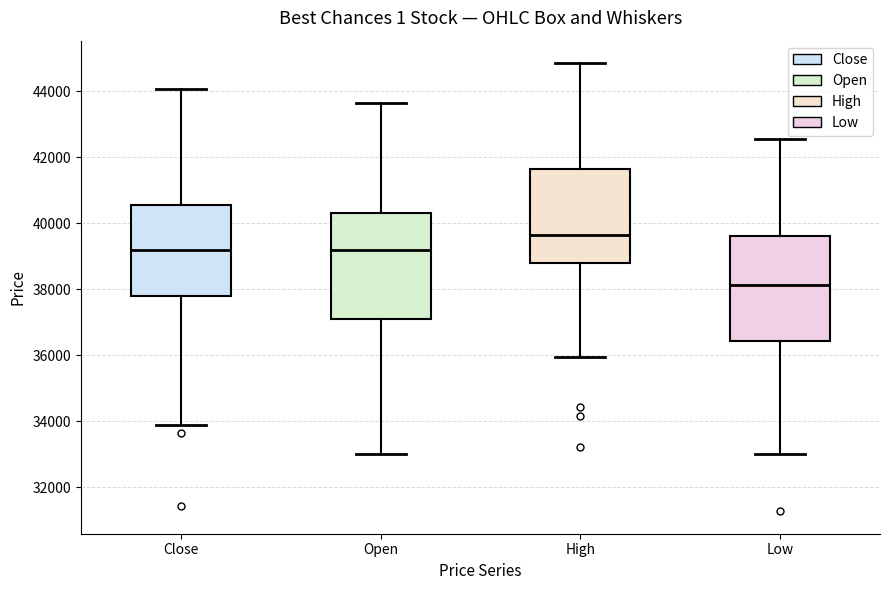

Reading left to right, read every box against the y-axis: the position of its median line, the range the box covers, and the ends of its whiskers. The values are not printed on the chart, so give them approximately, as read against the axis.

Close: median 39200, box 37800 to 40600, whiskers 33800 to 44000
Open: median 39200, box 37200 to 40400, whiskers 33000 to 43600
High: median 39600, box 38800 to 41600, whiskers 36000 to 44800
Low: median 38200, box 36400 to 39600, whiskers 33000 to 42600